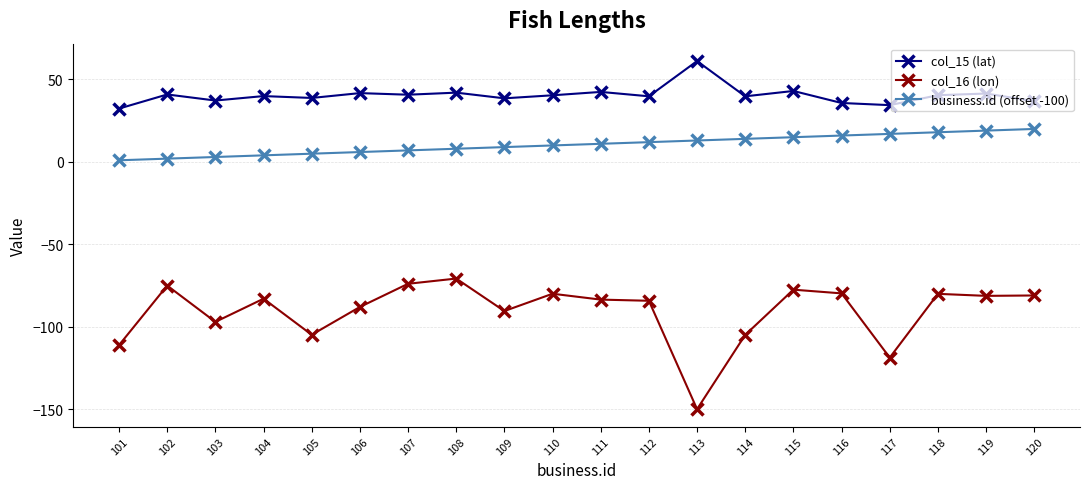

At which category does the chart reach its minimum across all series?

113